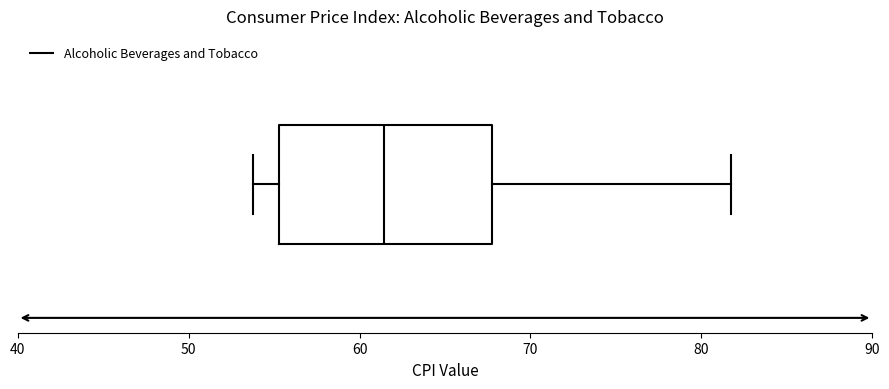

Read this box plot against the x-axis: the position of the median line, the range covered by the box, and the ends of both whiskers. The values are not printed on the chart, so give them approximately, as read against the axis.

median 61, box 55 to 68, whiskers 54 to 82